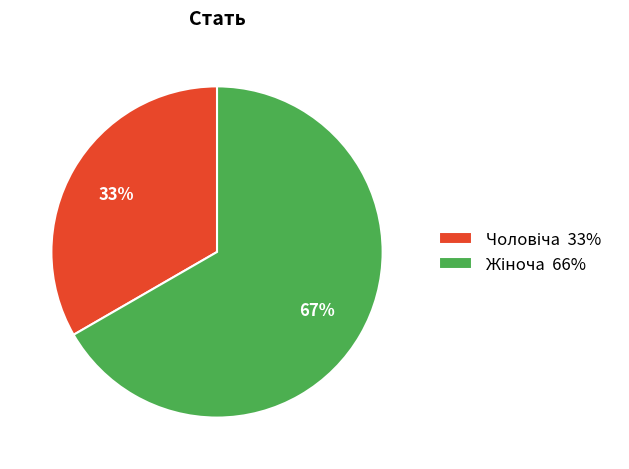

Is there any slice that represents more than half of the pie?

Yes